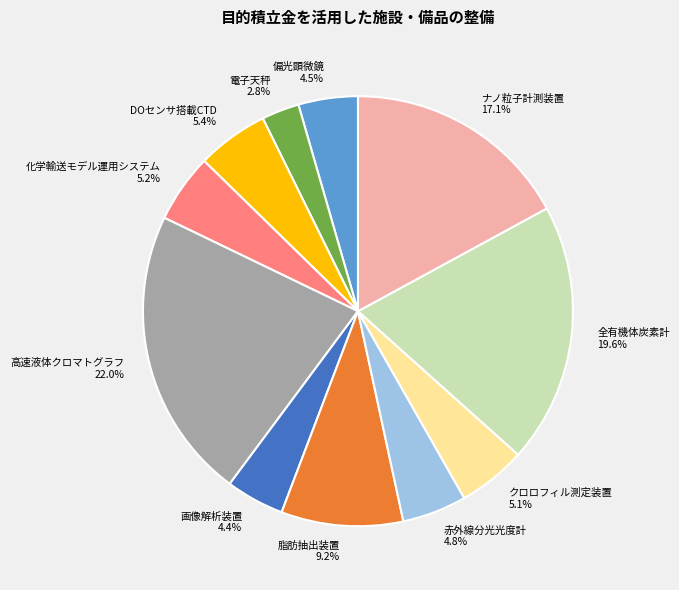

How many segments does this pie chart have?

11